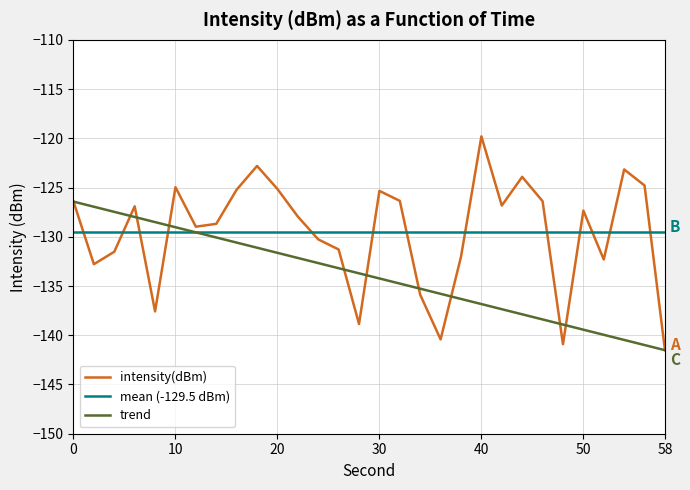

What is the change in value from 30 to 46?

-1.0